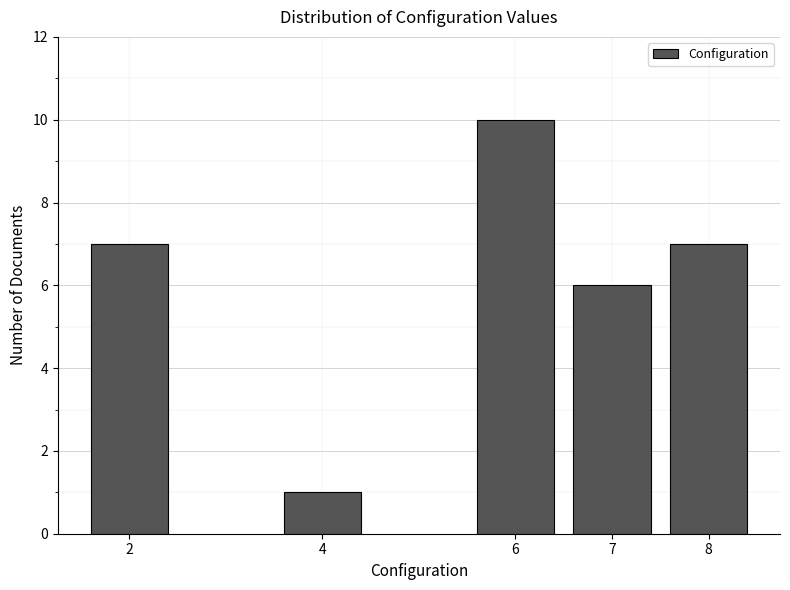

Reading right to left, list all the values displayed in this chart.

8=7	7=6	6=10	4=1	2=7